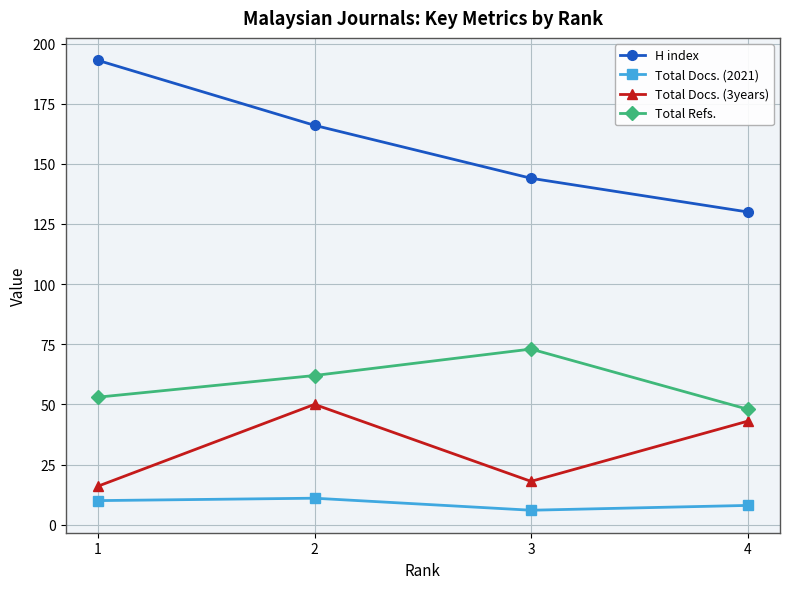

True or false: Total Refs. has a value of 48 at 4.

True